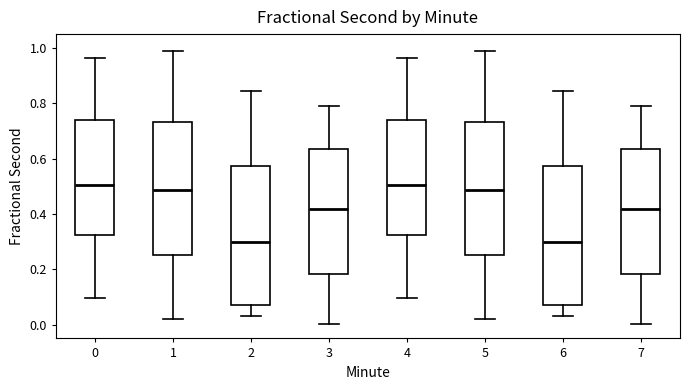

Reading left to right, transcribe this box plot: for each box, give where its median line is, the range the box spans, and where its two whiskers end, as read against the y-axis. The values are not printed on the chart, so give them approximately, as read against the axis.

0: median 0.50, box 0.32 to 0.74, whiskers 0.10 to 0.96
1: median 0.48, box 0.26 to 0.74, whiskers 0.02 to 0.98
2: median 0.30, box 0.08 to 0.58, whiskers 0.04 to 0.84
3: median 0.42, box 0.18 to 0.64, whiskers 0.00 to 0.80
4: median 0.50, box 0.32 to 0.74, whiskers 0.10 to 0.96
5: median 0.48, box 0.26 to 0.74, whiskers 0.02 to 0.98
6: median 0.30, box 0.08 to 0.58, whiskers 0.04 to 0.84
7: median 0.42, box 0.18 to 0.64, whiskers 0.00 to 0.80